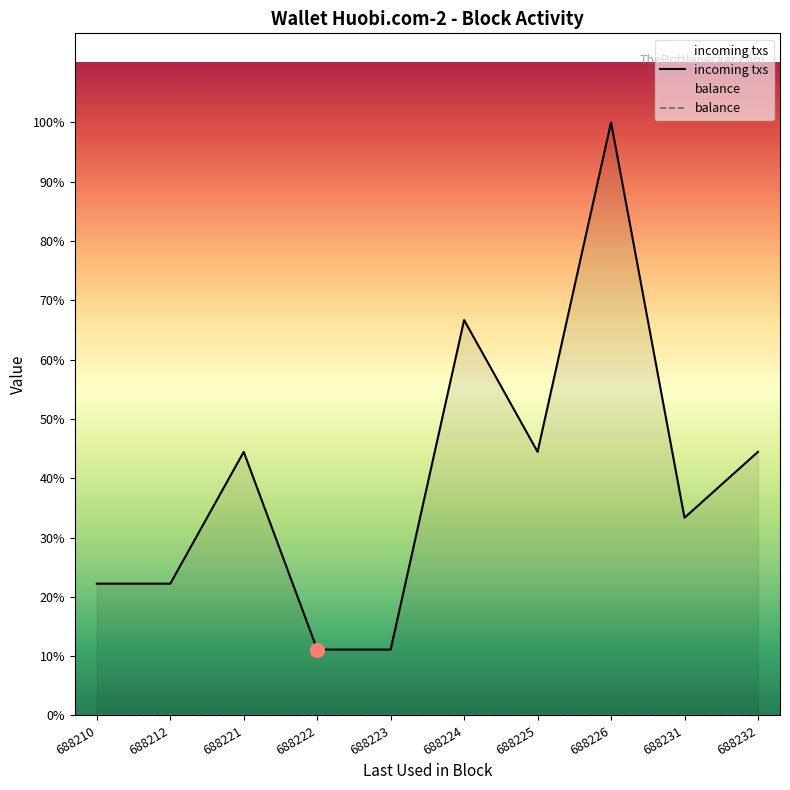

How many distinct data groups are displayed?

2